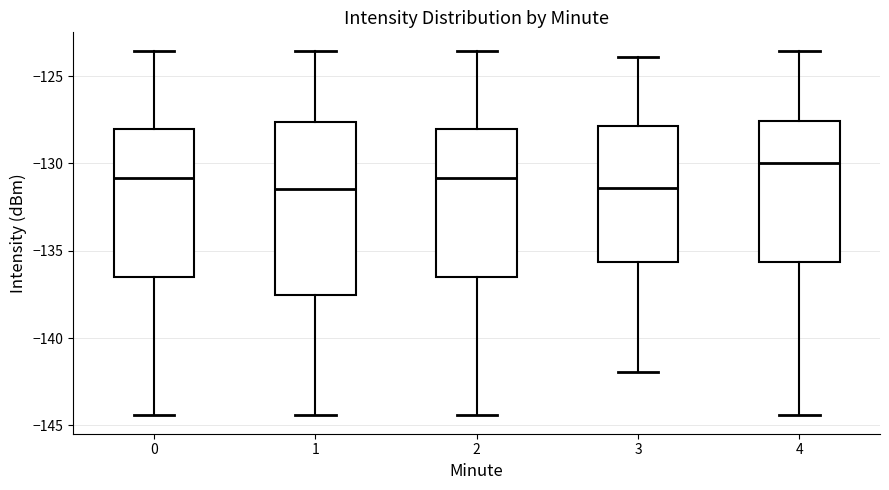

Comparing the boxes themselves (not the whiskers), which one is the tallest?

1